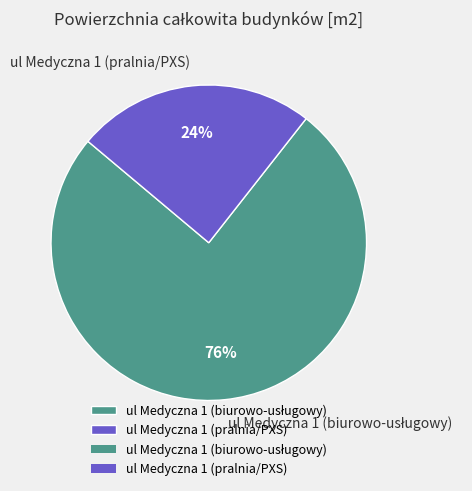

How many segments does this pie chart have?

2